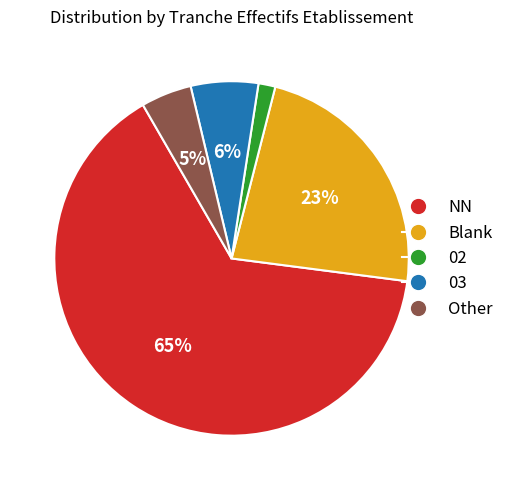

To the nearest percent, what is the average slice percentage?

20%